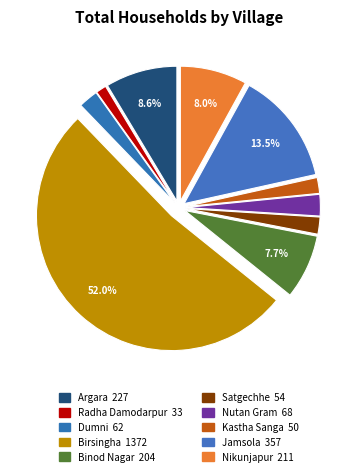

To the nearest percent, what percentage of the pie is Nikunjapur?

8%